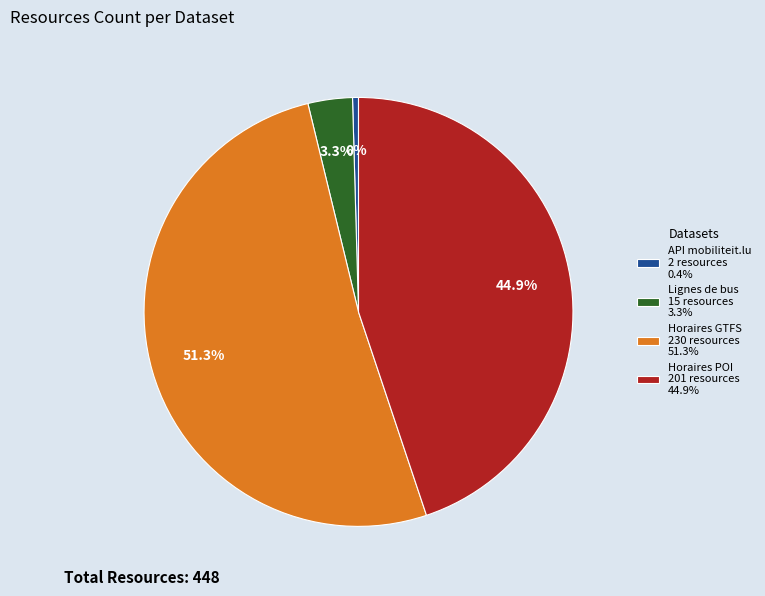

Combined, do Horaires POI 201 resources 44.9% and Horaires GTFS 230 resources 51.3% account for over 50%?

Yes